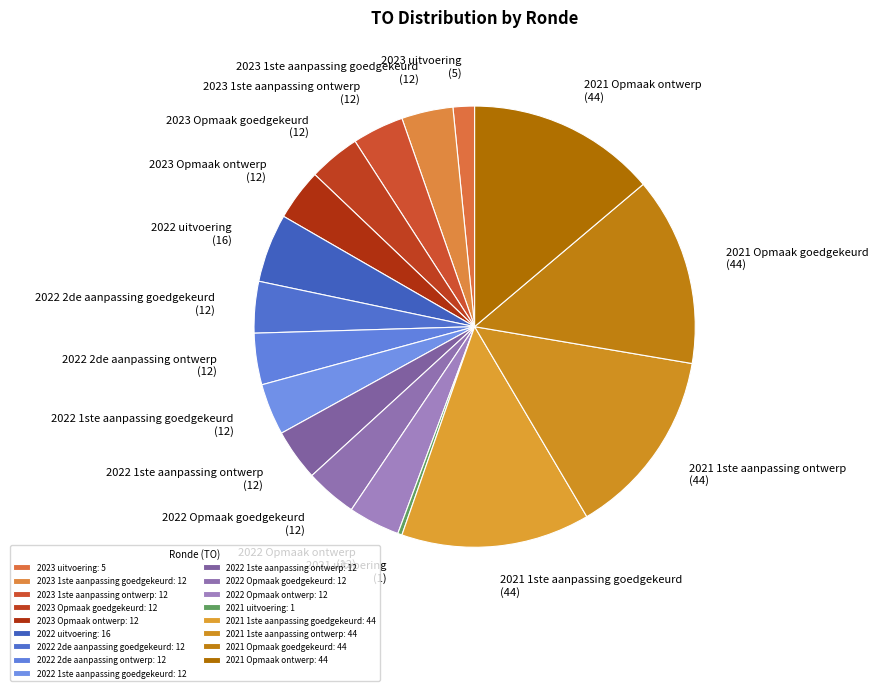

Is it true that 2023 1ste aanpassing goedgekeurd is 4% of the pie?

True